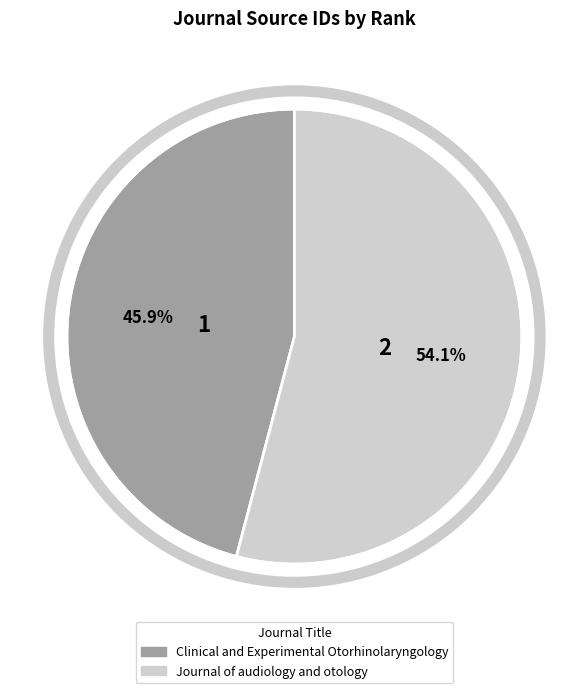

How many segments does this pie chart have?

2